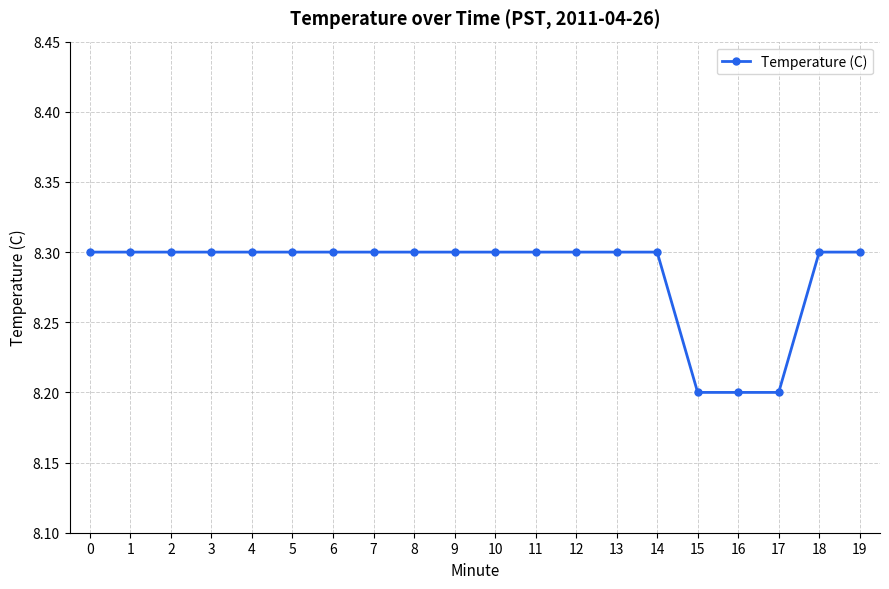

What is the sum of all values?

165.7